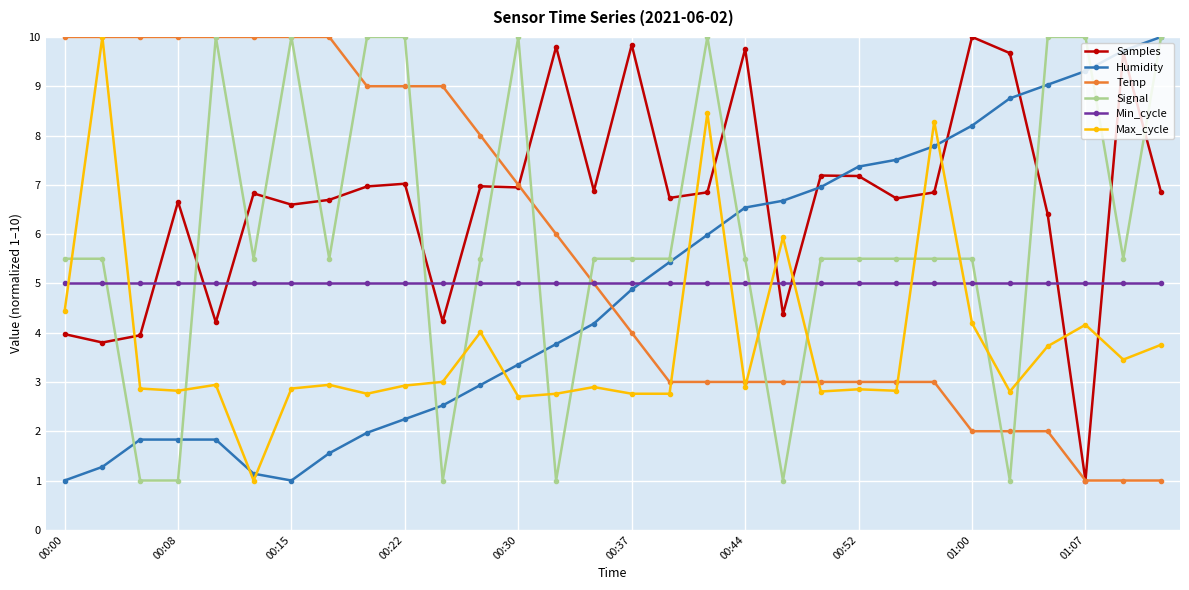

True or false: Temp and Humidity cross at least once.

True